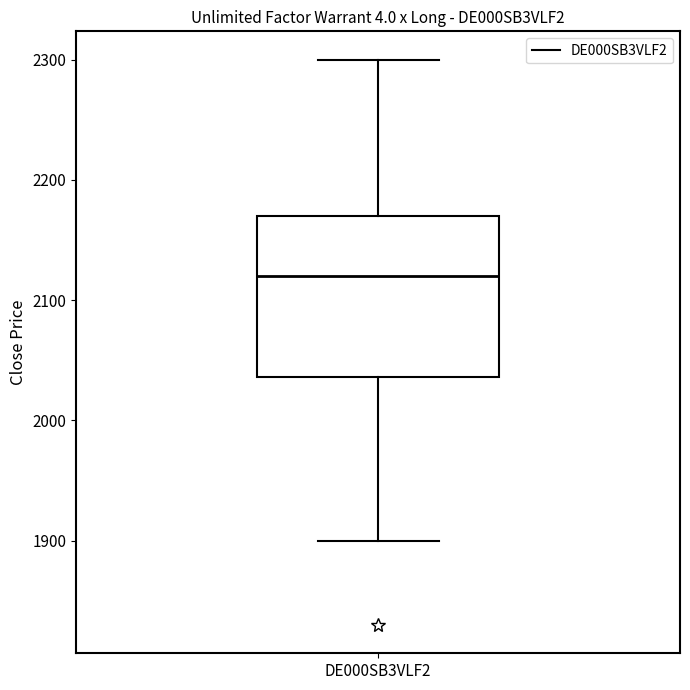

Read this box plot against the y-axis: the position of the median line, the range covered by the box, and the ends of both whiskers. The values are not printed on the chart, so give them approximately, as read against the axis.

median 2120, box 2040 to 2170, whiskers 1900 to 2300